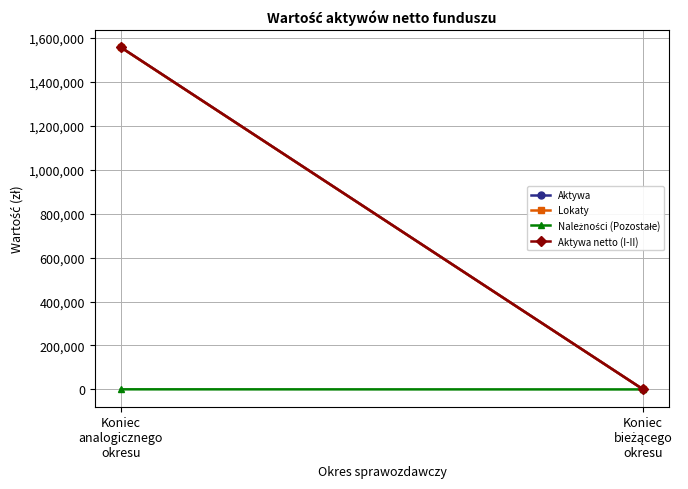

At which label does Należności (Pozostałe) first exceed 478?

Koniec
analogicznego
okresu